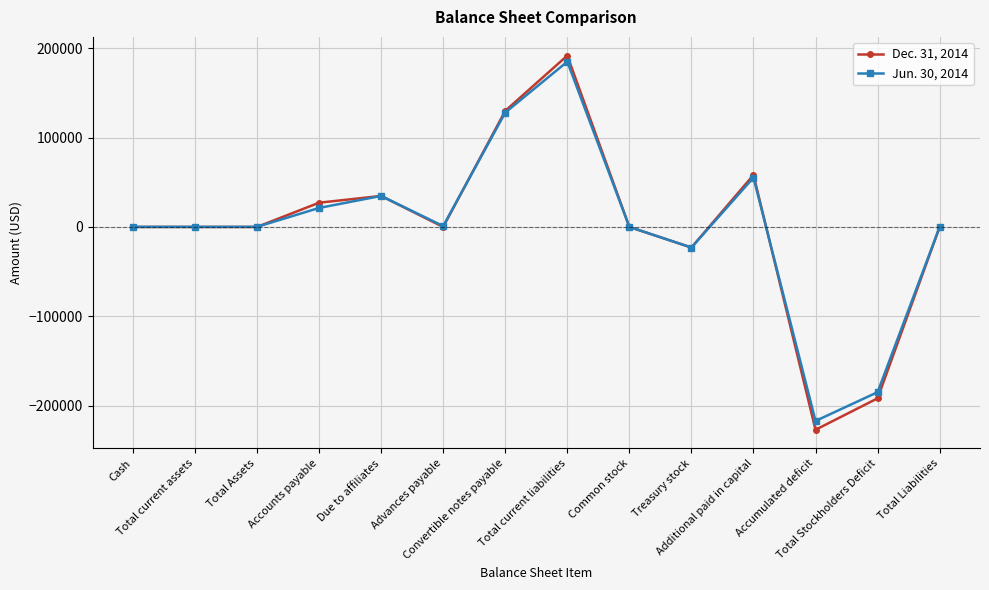

At which category is the sum across all series the highest?

Total current liabilities